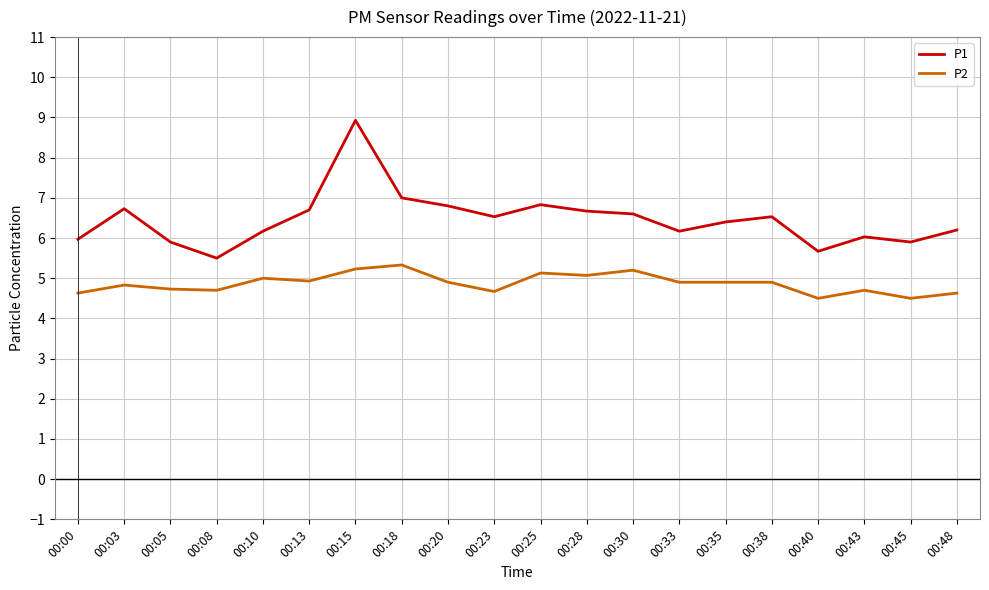

True or false: P1 has more than 1 interior local peaks.

True